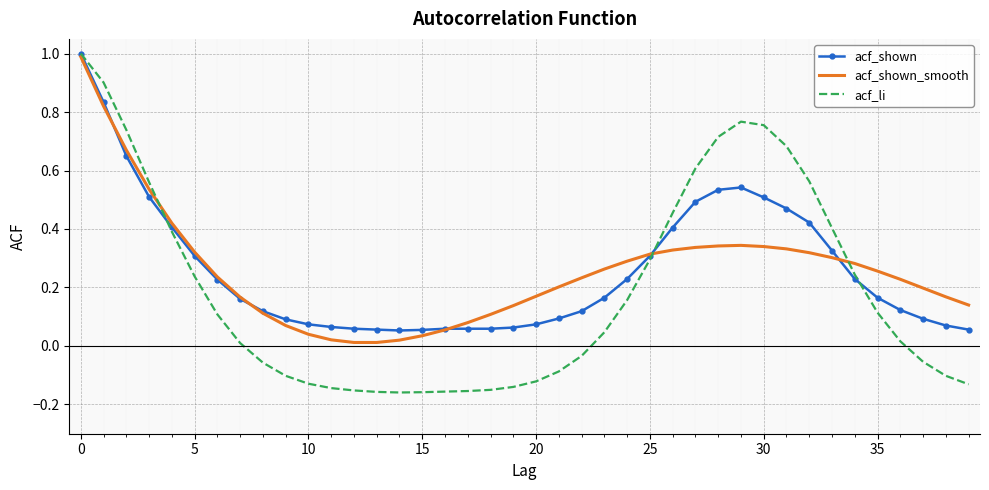

What is the maximum value for acf_shown?

1.0